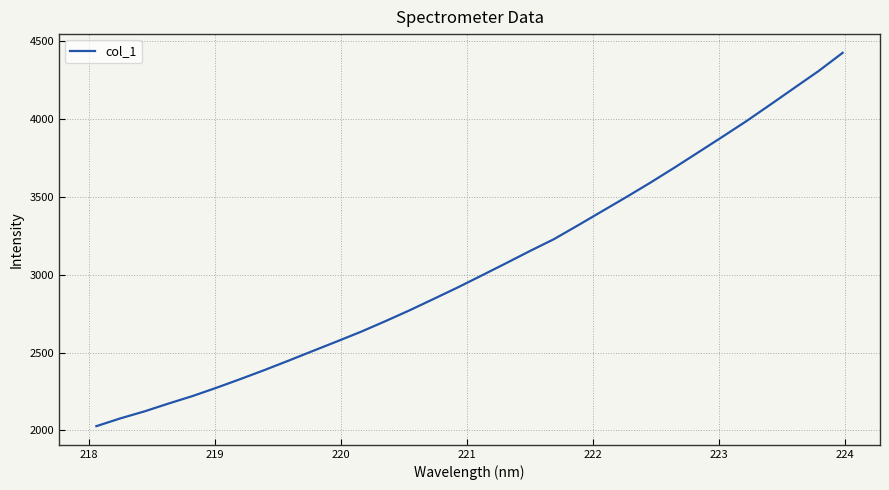

How many series are shown in this chart?

1